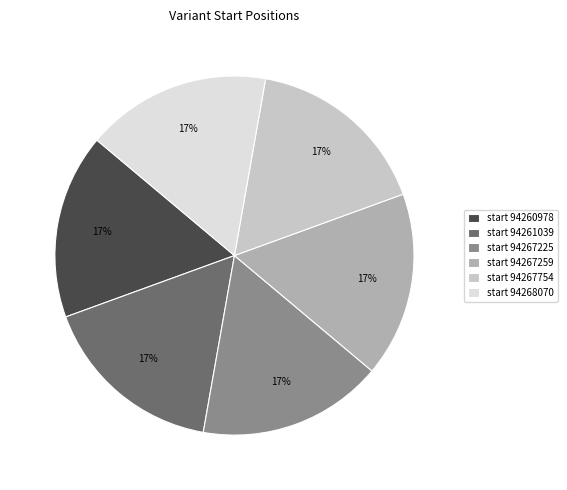

Does any single category account for the majority?

No